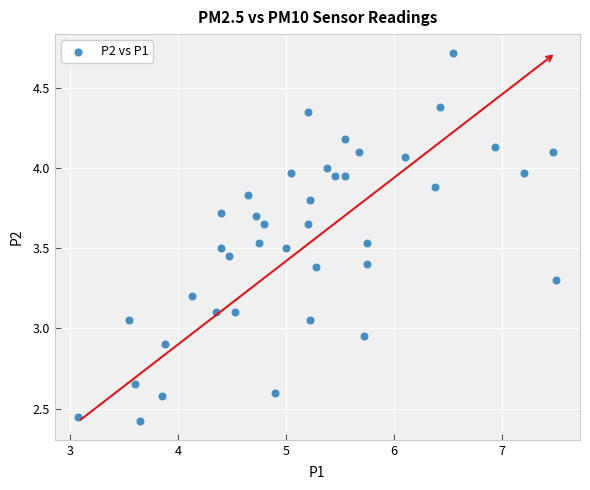

What is the range of Y values (max minus min)?

2.3